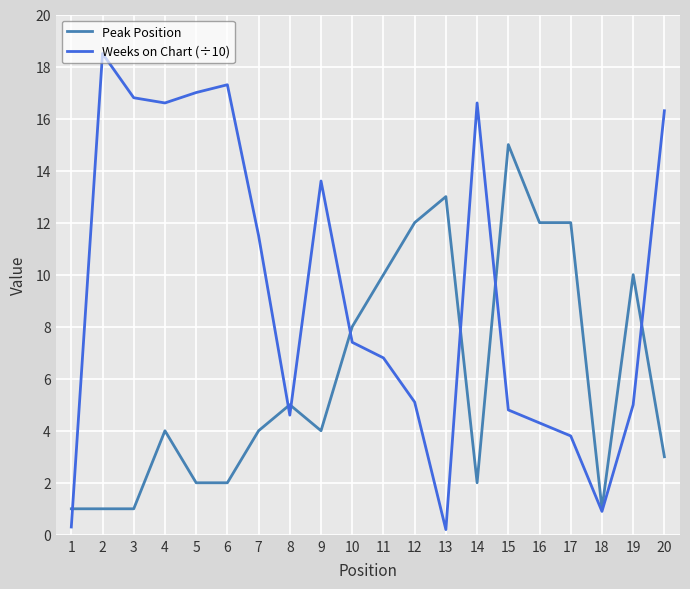

List the series in order of their peak value, lowest first.

Peak Position, Weeks on Chart (÷10)